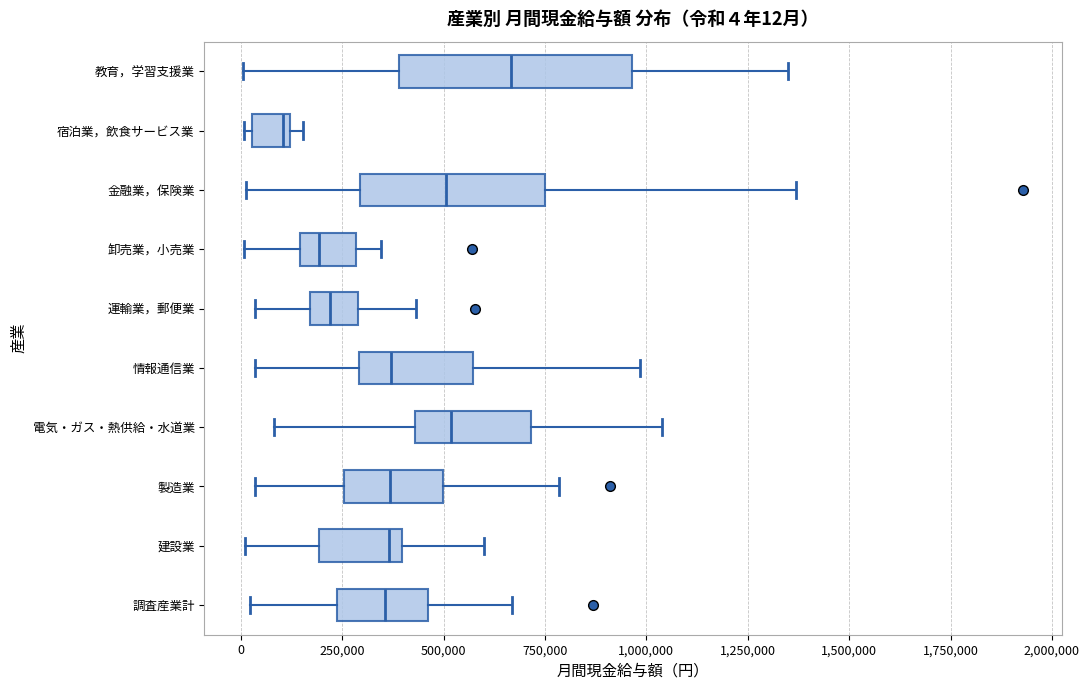

Which box's median line is the furthest to the left?

宿泊業，飲食サービス業